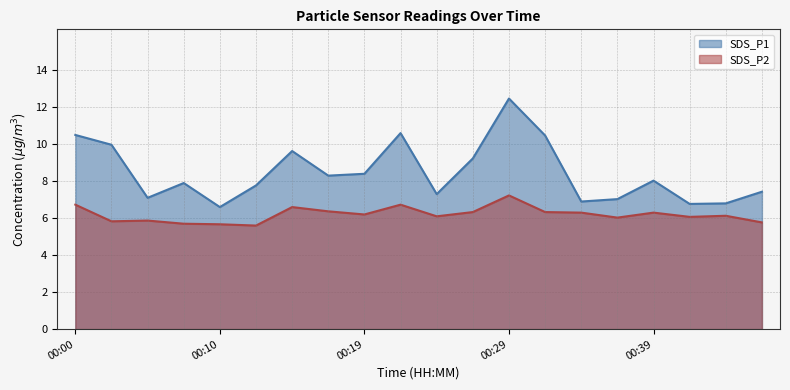

At which category does the chart reach its minimum across all series?

00:12